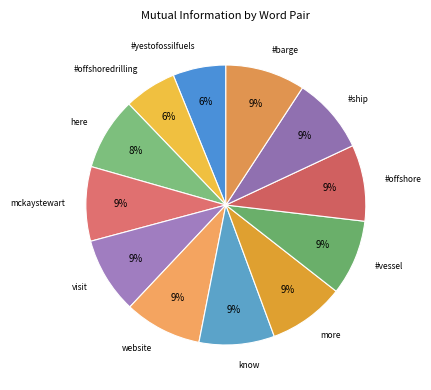

Is there a majority slice in this chart?

No